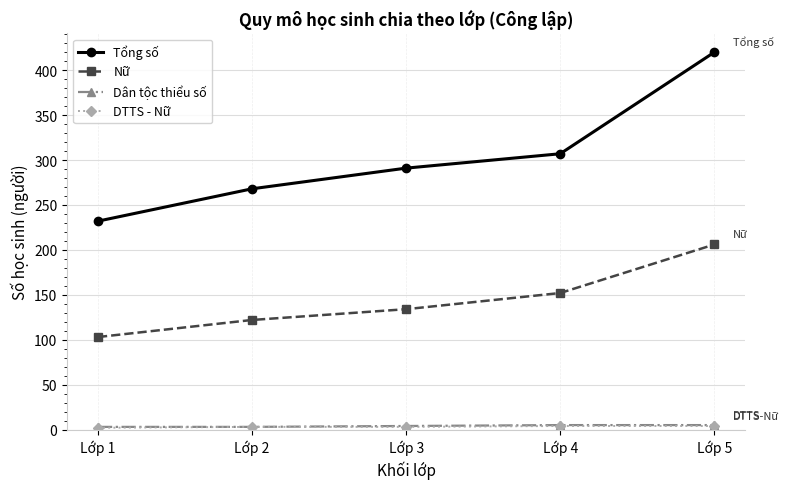

True or false: Nữ and Dân tộc thiểu số intersect in this chart.

False